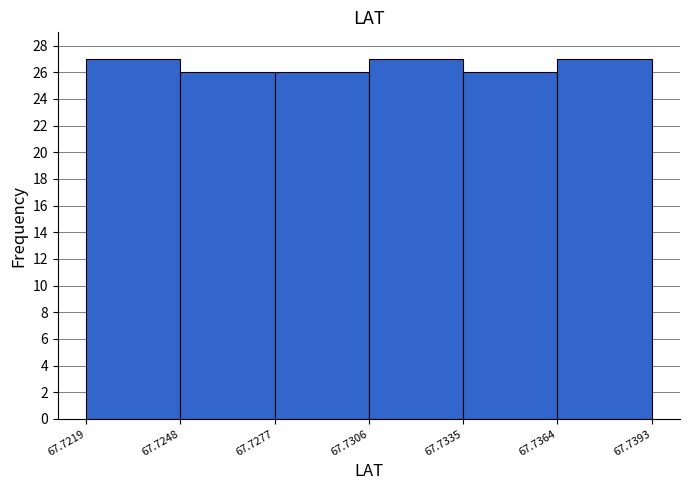

Reading left to right, list every bar in this chart as the range it spans on the x-axis followed by its height. The values are not printed on the chart, so give them approximately, as read against the axis.

67.7219 to 67.7248: 27
67.7248 to 67.7277: 26
67.7277 to 67.7306: 26
67.7306 to 67.7335: 27
67.7335 to 67.7364: 26
67.7364 to 67.7393: 27